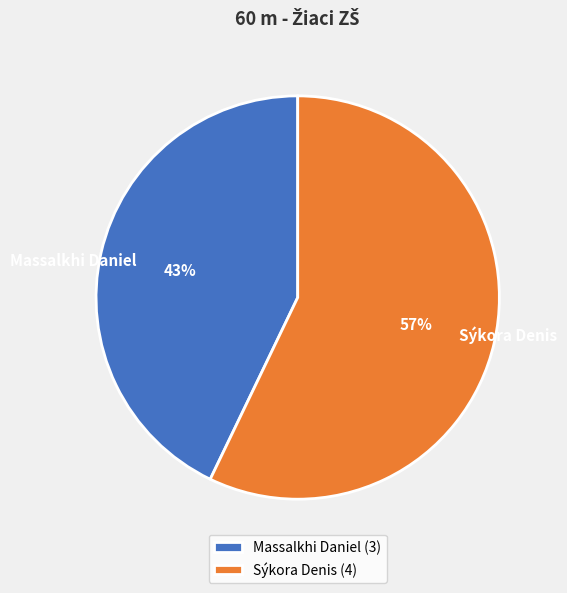

How many slices are in this pie chart?

2